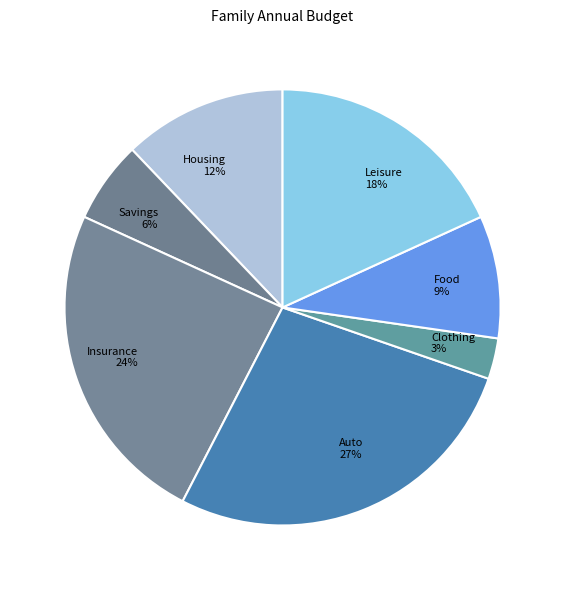

Approximately how many times larger is the value at Insurance 24% compared to Food 9%?

2.7